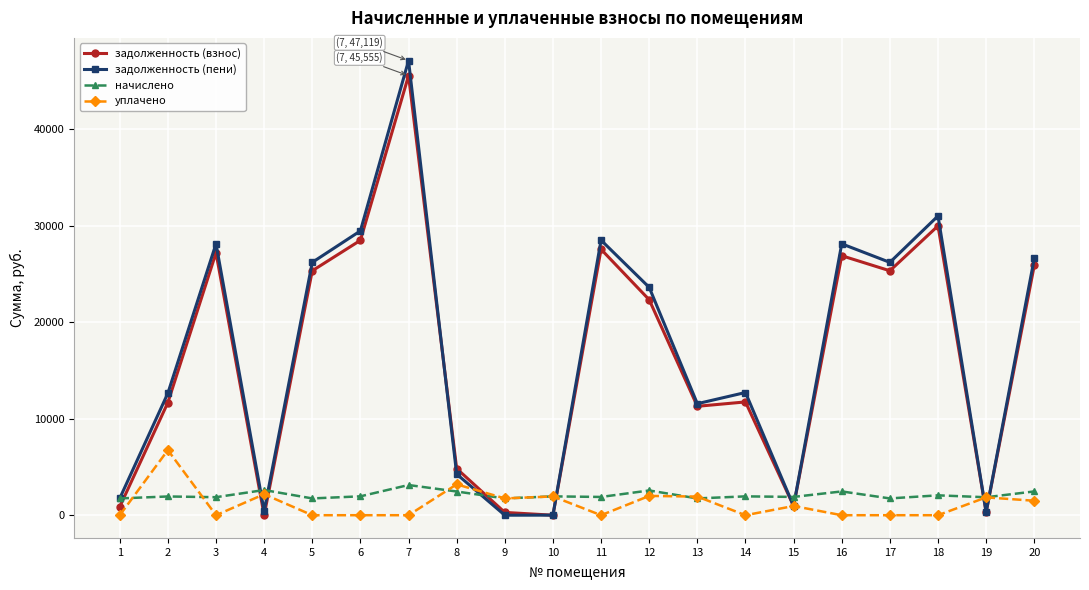

The value of задолженность (взнос) at 2 is 2394.6. True or false?

False